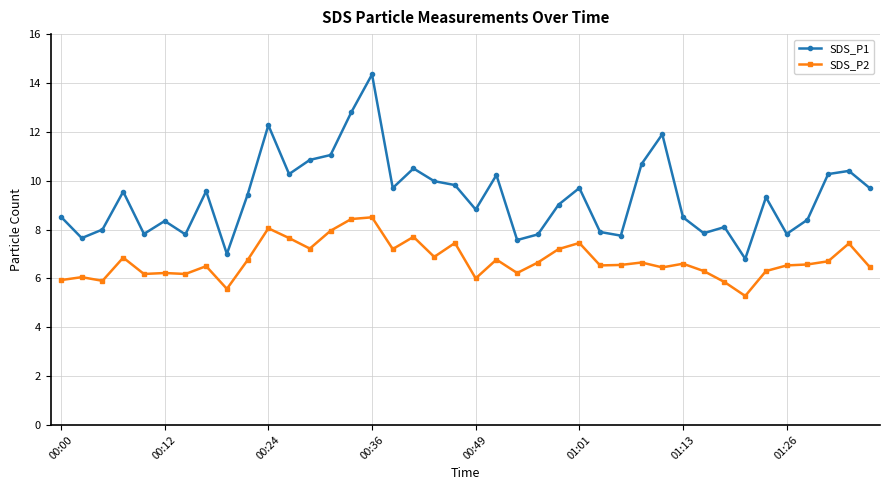

Rank the series by their maximum value, from highest to lowest.

SDS_P1, SDS_P2